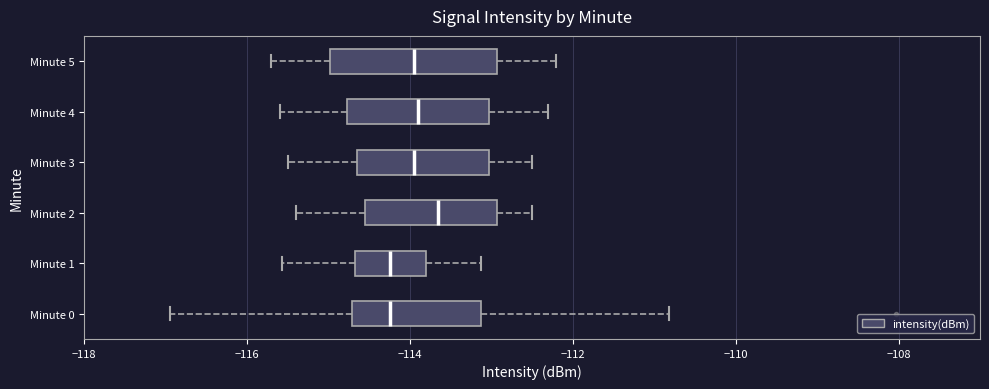

Where is the left edge of the box for Minute 4 on the x-axis? The values are not printed on the chart, so give them approximately, as read against the axis.

-114.8